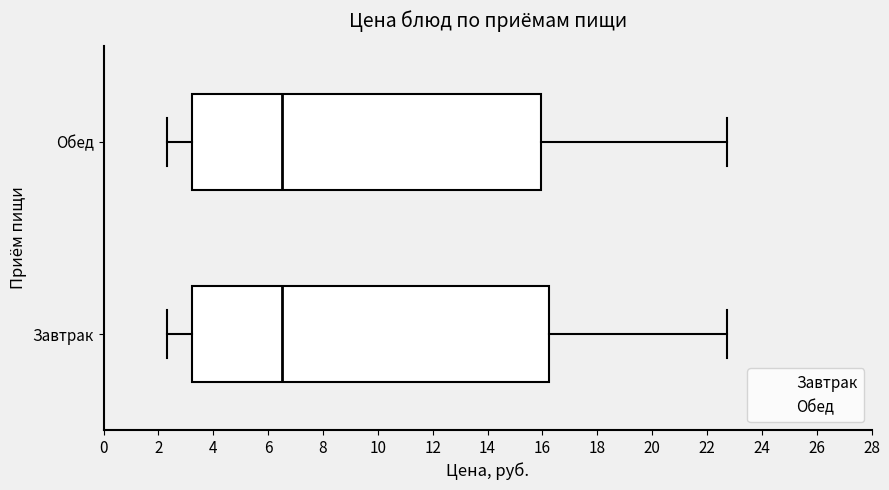

Reading bottom to top, read every box against the x-axis: the position of its median line, the range the box covers, and the ends of its whiskers. The values are not printed on the chart, so give them approximately, as read against the axis.

Завтрак: median 6.4, box 3.2 to 16.2, whiskers 2.4 to 22.8
Обед: median 6.4, box 3.2 to 16.0, whiskers 2.4 to 22.8